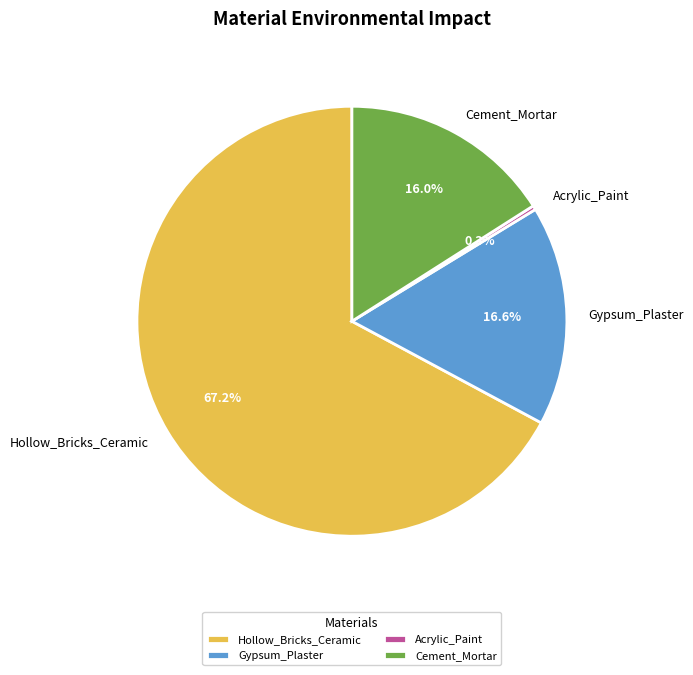

How many segments does this pie chart have?

4